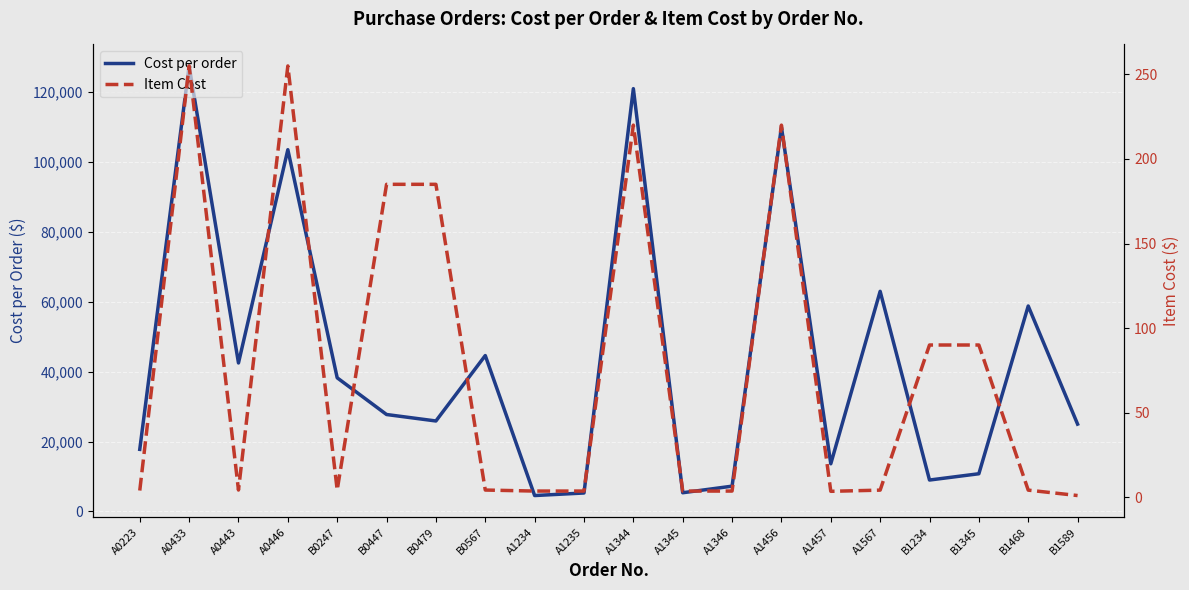

The value of Item Cost at B1234 is 44.8. True or false?

False